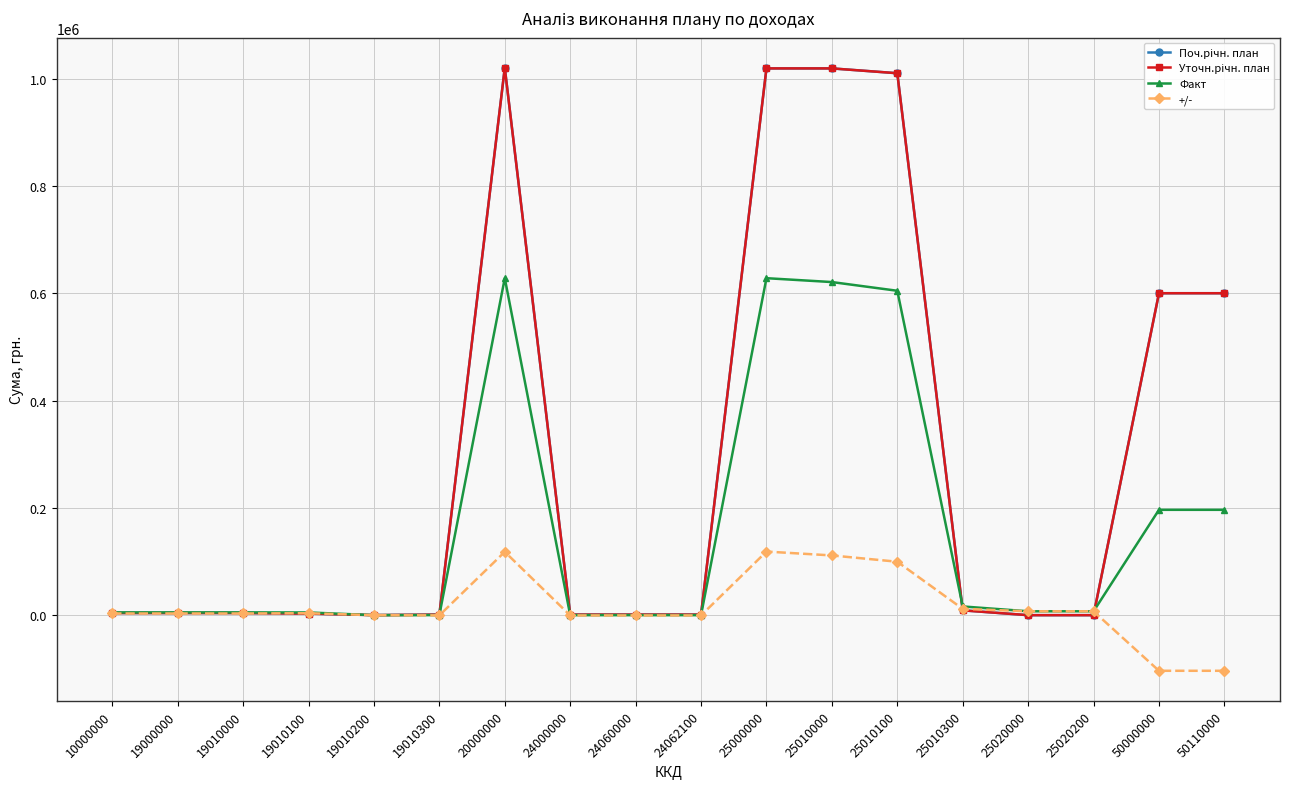

True or false: Поч.річн. план has a value of 4453.6 at 25010300.

False